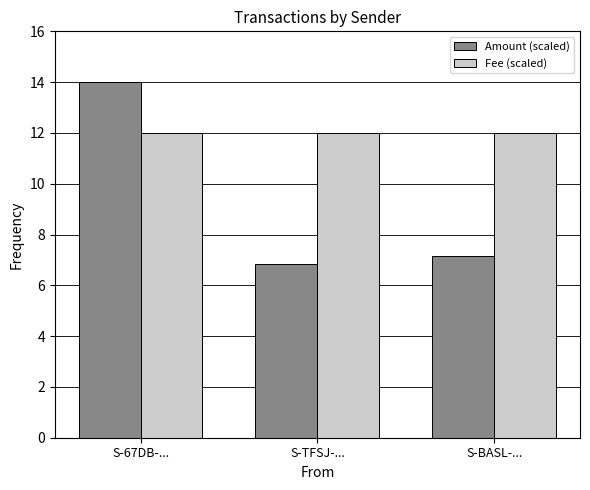

What are all the series names shown in the legend?

Amount (scaled), Fee (scaled)